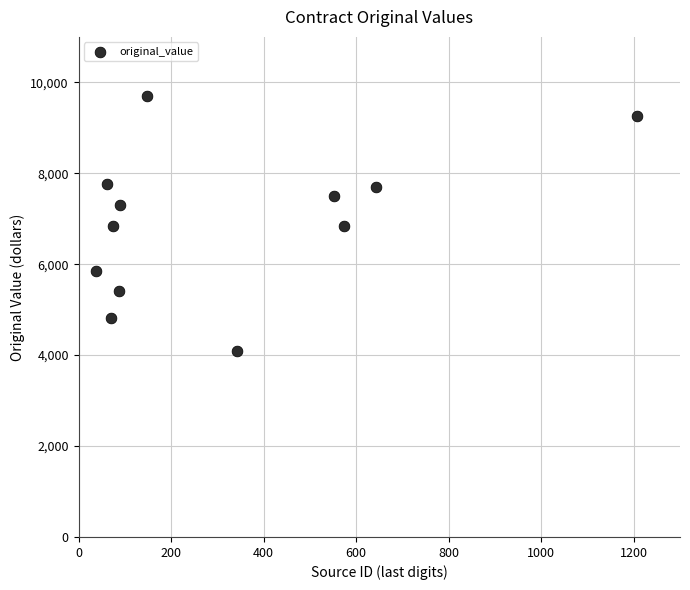

What is the average X value?

323.8